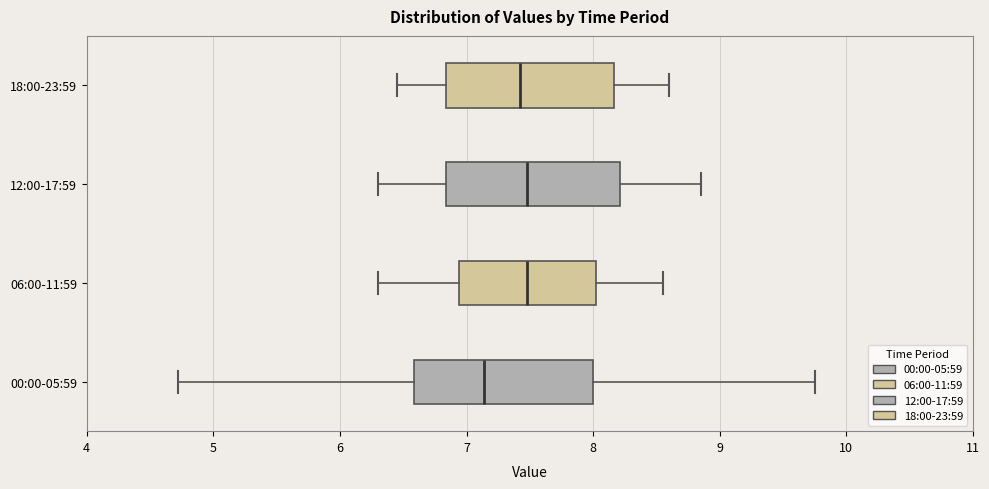

Which box has the furthest to the left median line?

00:00-05:59